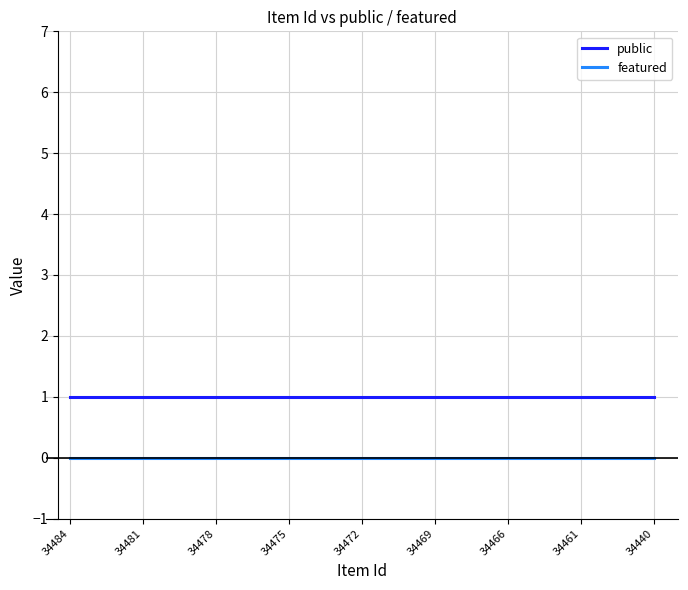

Does the chart display data point markers on the line(s)?

No